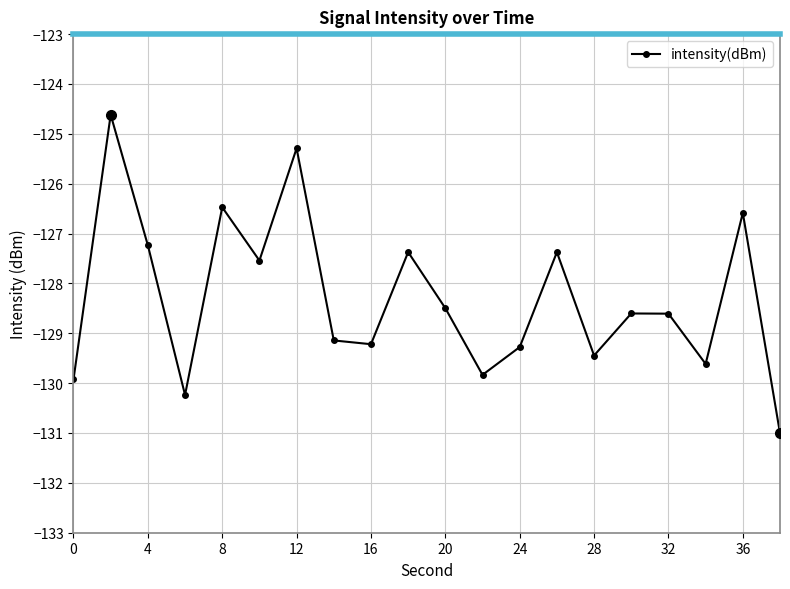

What is the smallest value displayed?

-131.0